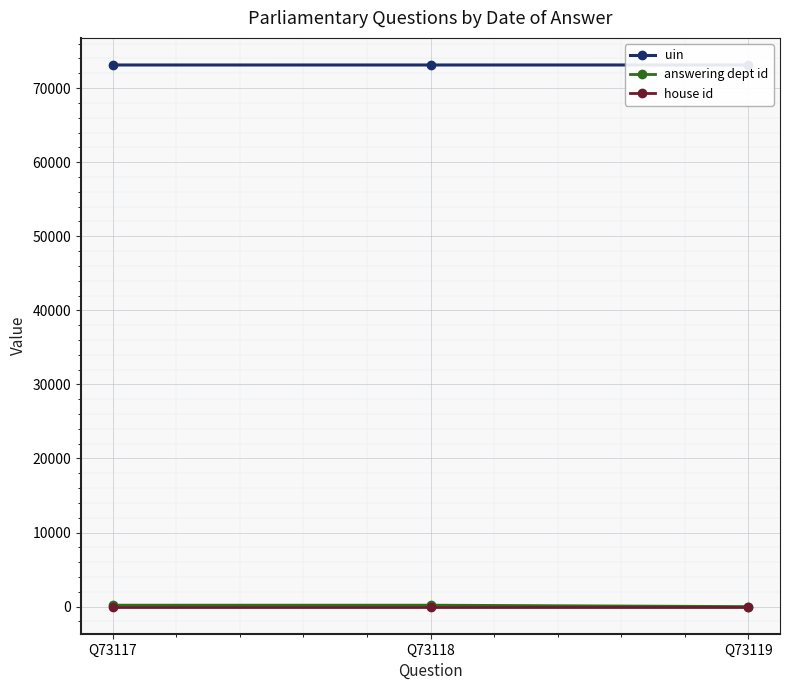

Is it true that house id equals 1 at Q73118?

True